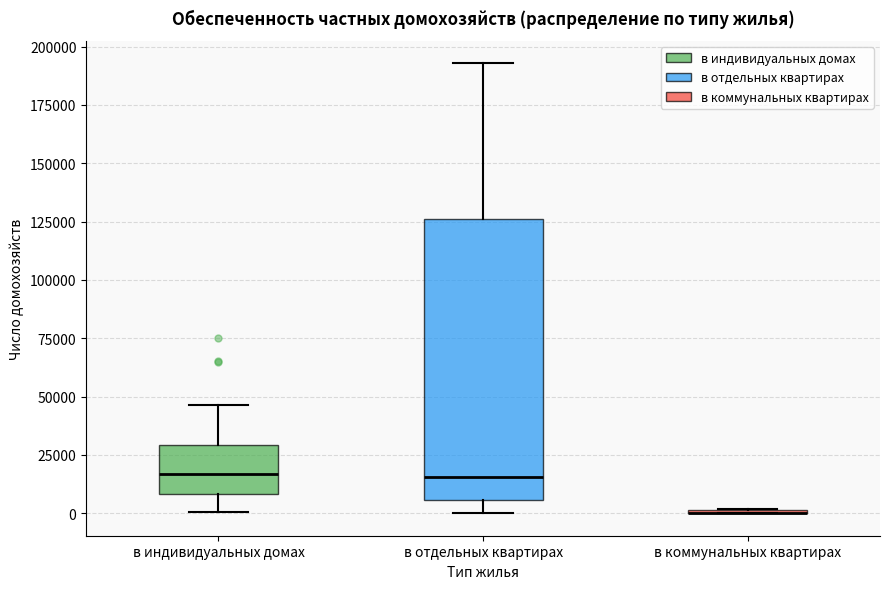

Reading left to right, read every box against the y-axis: the position of its median line, the range the box covers, and the ends of its whiskers. The values are not printed on the chart, so give them approximately, as read against the axis.

в индивидуальных домах: median 15000, box 10000 to 30000, whiskers 0 to 45000
в отдельных квартирах: median 15000, box 5000 to 125000, whiskers 0 to 195000
в коммунальных квартирах: box collapsed to a line at 0, whiskers 0 to 0